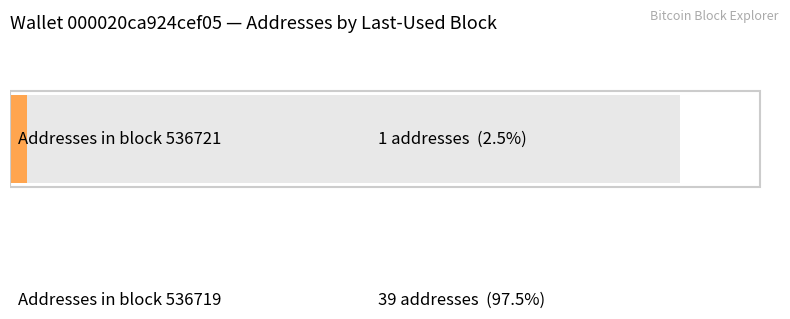

Between 536719 and 536719, which is larger?

536719